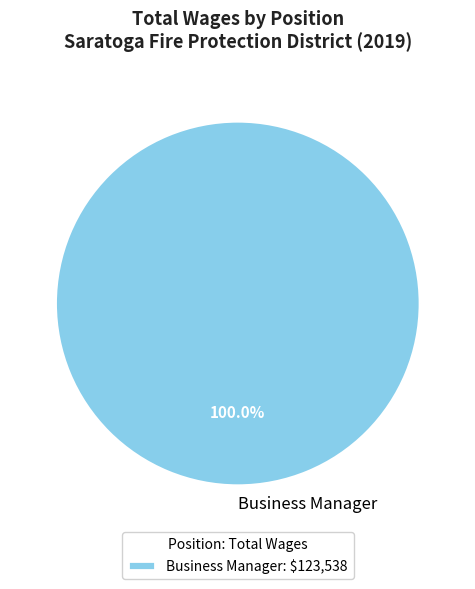

Does Business Manager represent more than half of the total?

Yes